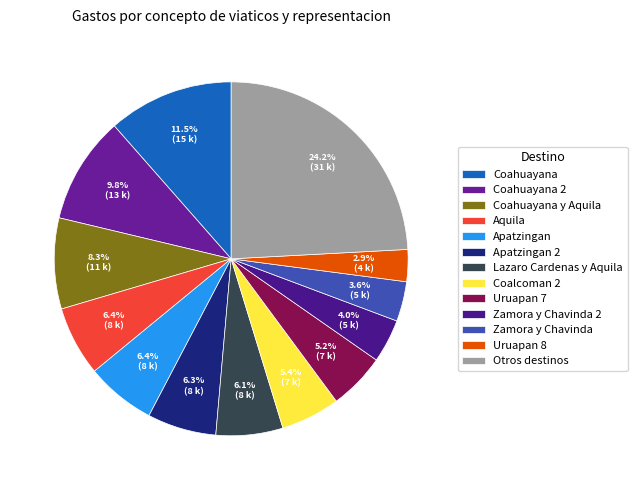

To the nearest percent, what is the difference between the largest and smallest slice percentages?

21%